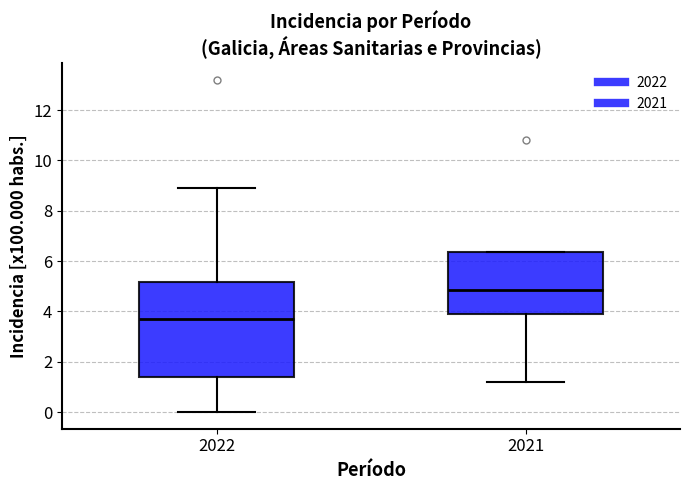

Reading left to right, read every box against the y-axis: the position of its median line, the range the box covers, and the ends of its whiskers. The values are not printed on the chart, so give them approximately, as read against the axis.

2022: median 3.8, box 1.4 to 5.2, whiskers 0.0 to 9.0
2021: median 4.8, box 4.0 to 6.4, whiskers 1.2 to 6.4